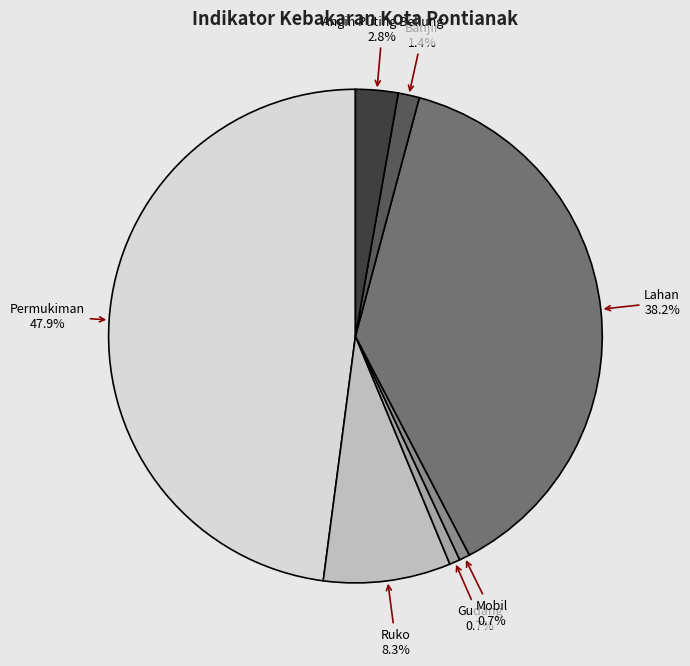

How much of the chart is everything except Banjir?

98.6%